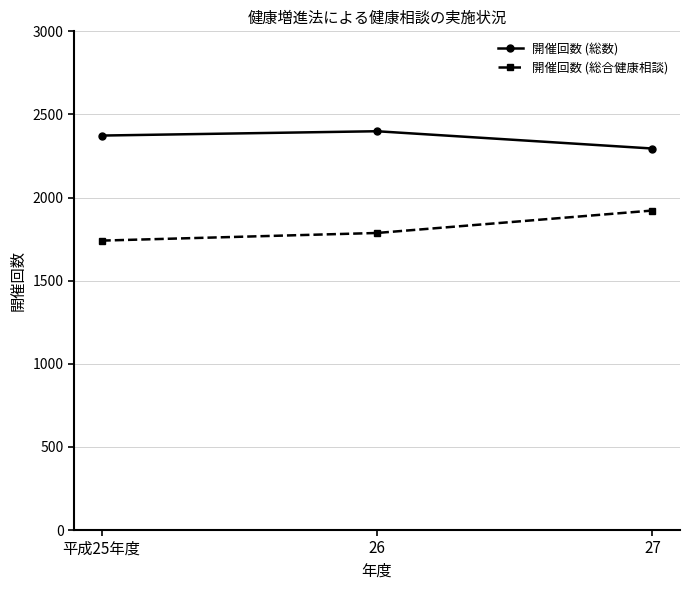

What is the difference between the 開催回数 (総数) values at 平成25年度 and 27?

78